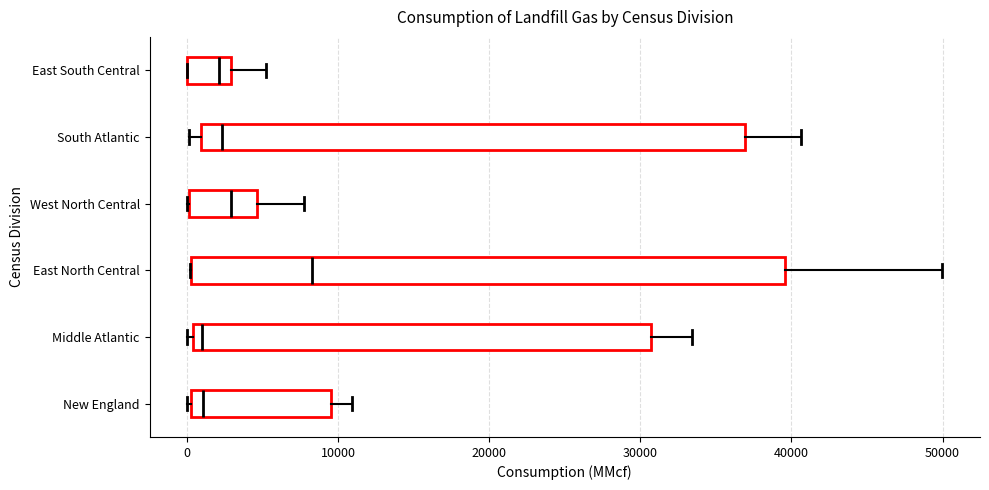

Which box is the widest, from its left edge to its right edge?

East North Central